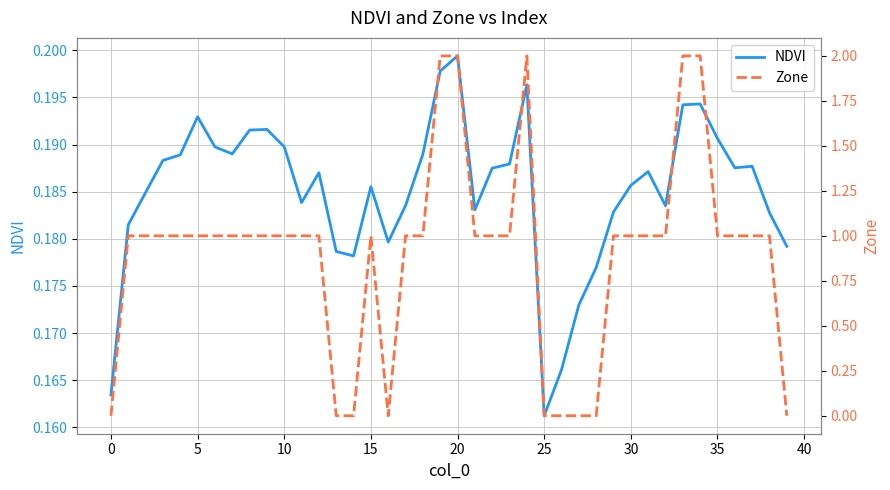

How many data points does each series have?

40